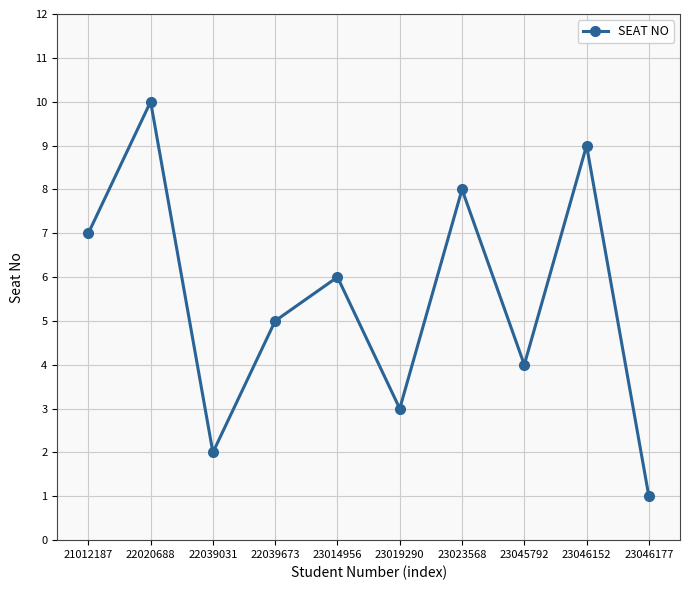

List the labels in order of value, largest first.

22020688, 23046152, 23023568, 21012187, 23014956, 22039673, 23045792, 23019290, 22039031, 23046177